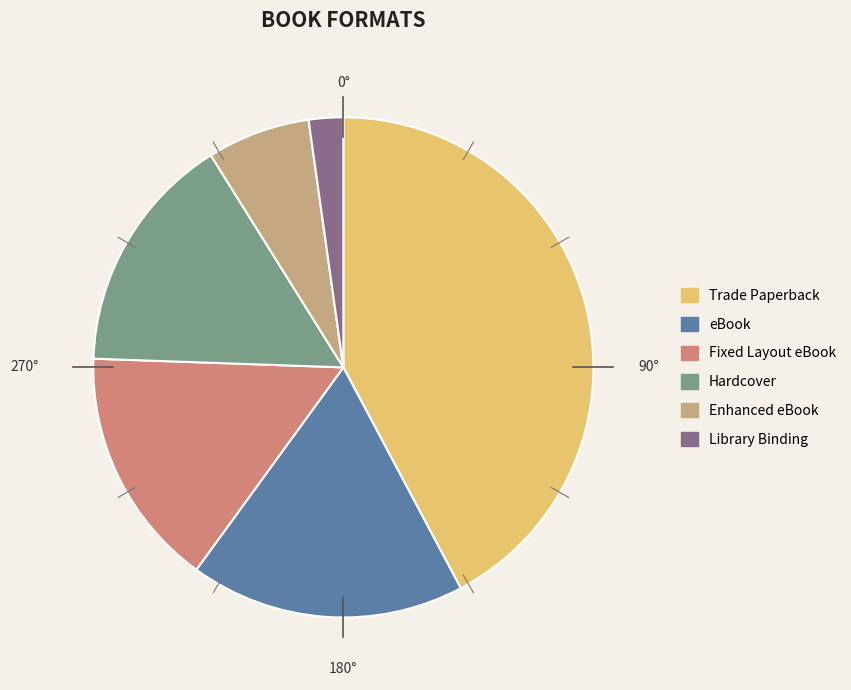

To the nearest percent, what is the average slice percentage?

17%